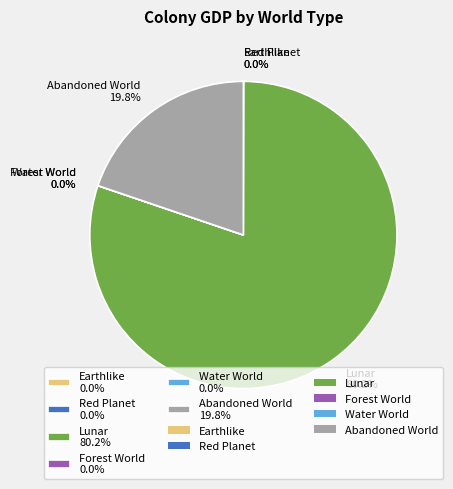

What is the largest slice in the pie chart?

Lunar 80.2%